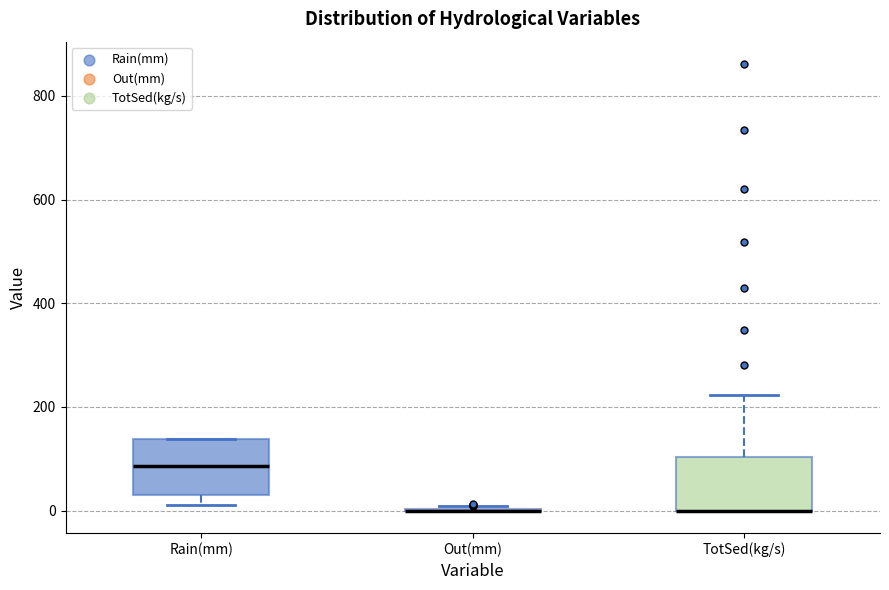

Reading left to right, transcribe this box plot: for each box, give where its median line is, the range the box spans, and where its two whiskers end, as read against the y-axis. The values are not printed on the chart, so give them approximately, as read against the axis.

Rain(mm): median 80, box 40 to 140, whiskers 20 to 140
Out(mm): box collapsed to a line at 0, whiskers 0 to 0
TotSed(kg/s): median 0 (drawn on the box's lower edge), box 0 to 100, whiskers 0 to 220